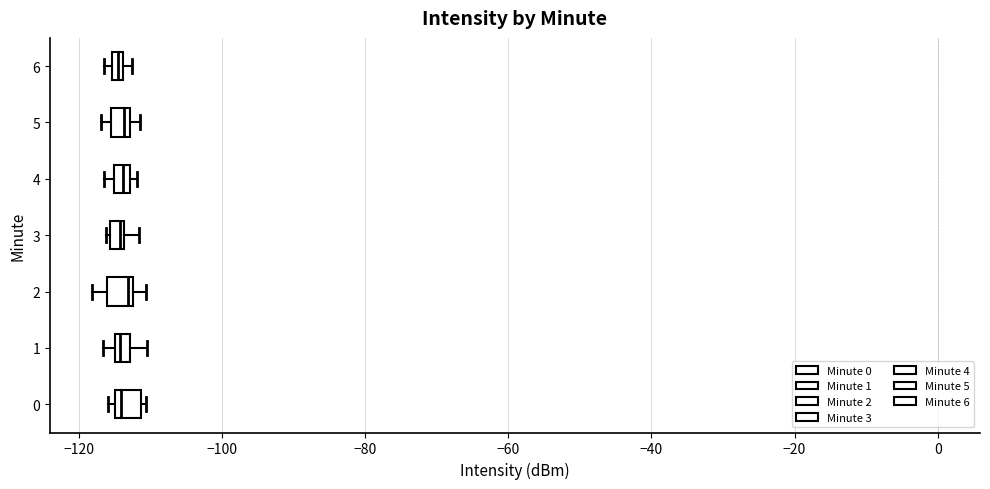

Where does the median line of the box at y = 5 sit on the x-axis? The values are not printed on the chart, so give them approximately, as read against the axis.

-114